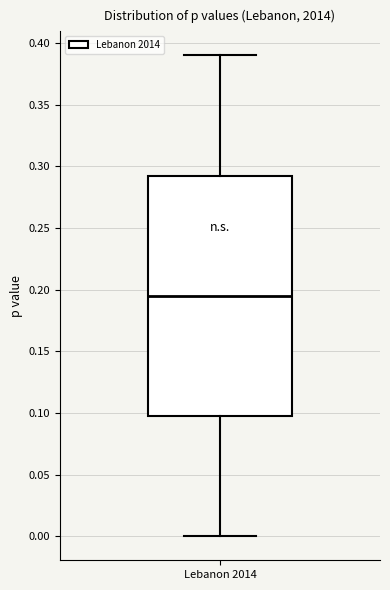

Transcribe this box plot: give where the median line is, the range the box spans, and where the two whiskers end, as read against the y-axis. The values are not printed on the chart, so give them approximately, as read against the axis.

median 0.195, box 0.100 to 0.295, whiskers 0.000 to 0.390